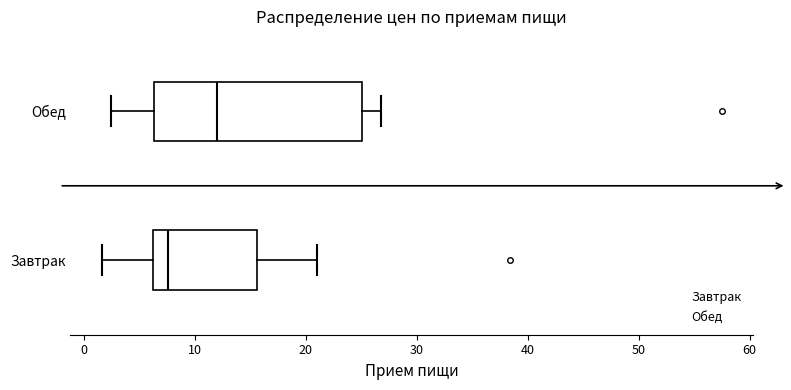

Which box has the furthest to the left median line?

Завтрак